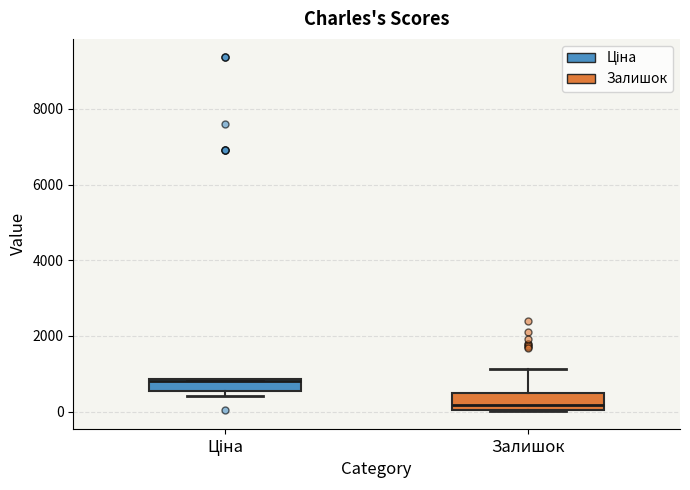

Where is the lower edge of the box for Ціна on the y-axis? The values are not printed on the chart, so give them approximately, as read against the axis.

600